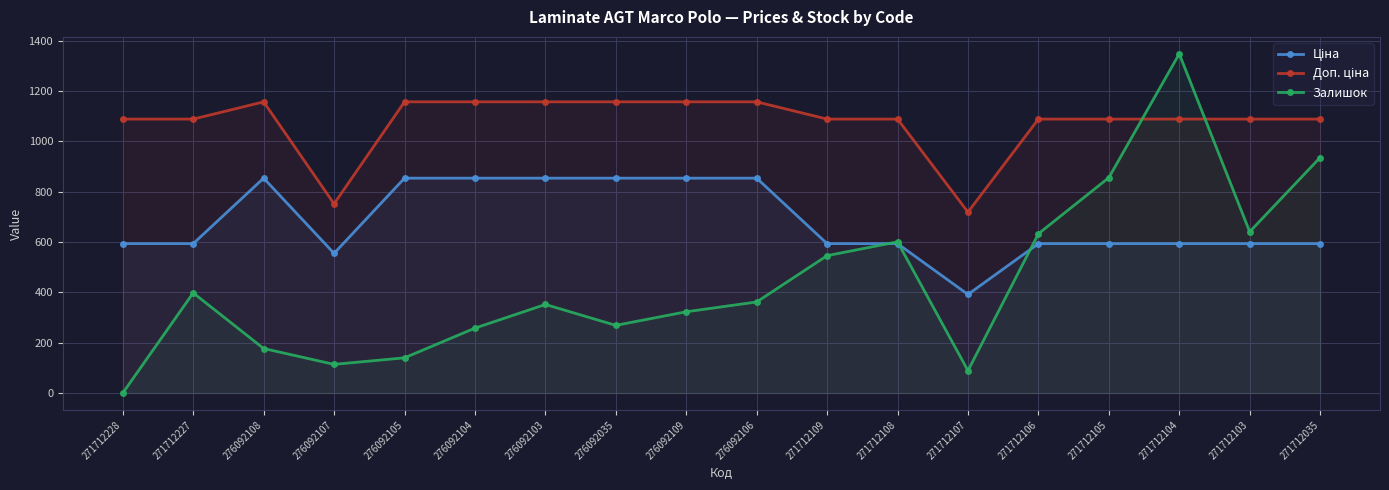

In Ціна, how many points are lower than both neighbors (excluding endpoints)?

2